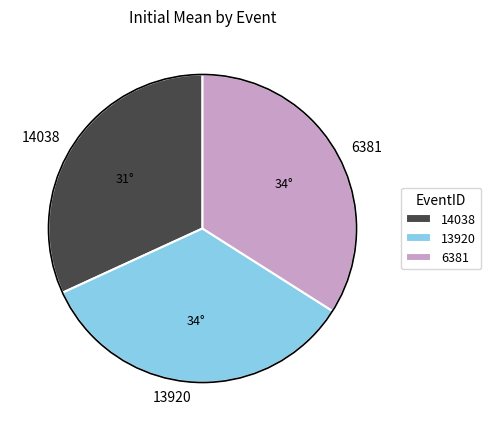

Between 14038 and 6381, which is larger?

6381